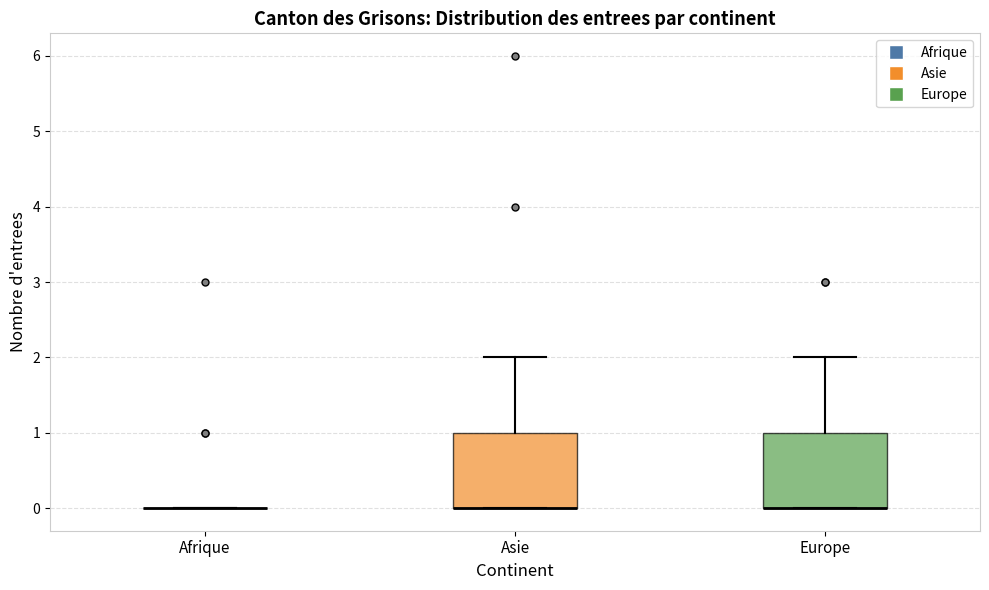

Reading left to right, read every box against the y-axis: the position of its median line, the range the box covers, and the ends of its whiskers. The values are not printed on the chart, so give them approximately, as read against the axis.

Afrique: box collapsed to a line at 0, whiskers 0 to 0
Asie: median 0 (drawn on the box's lower edge), box 0 to 1, whiskers 0 to 2
Europe: median 0 (drawn on the box's lower edge), box 0 to 1, whiskers 0 to 2